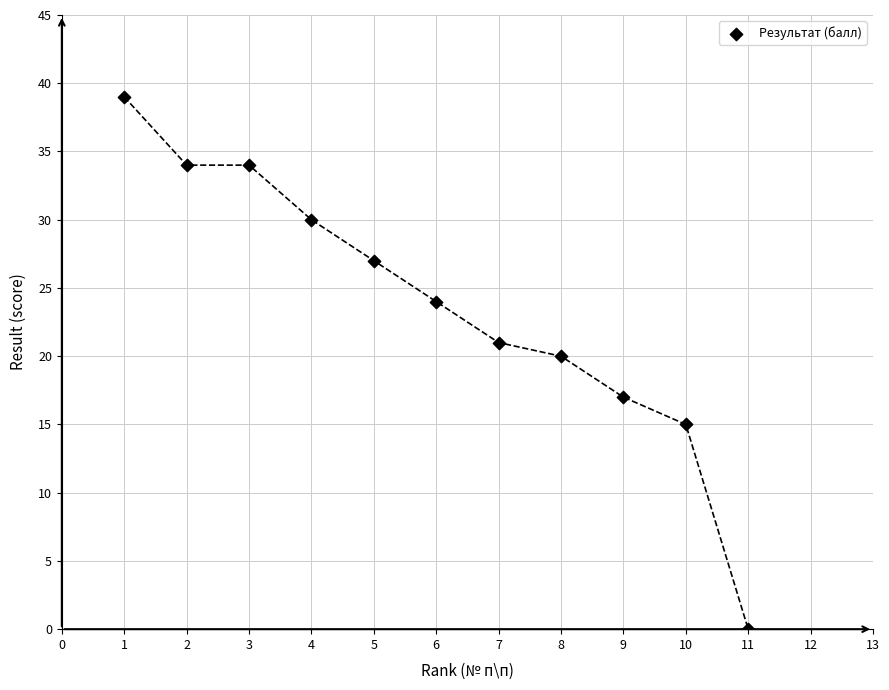

What Y value in the scatter plot is closest to 19?

20